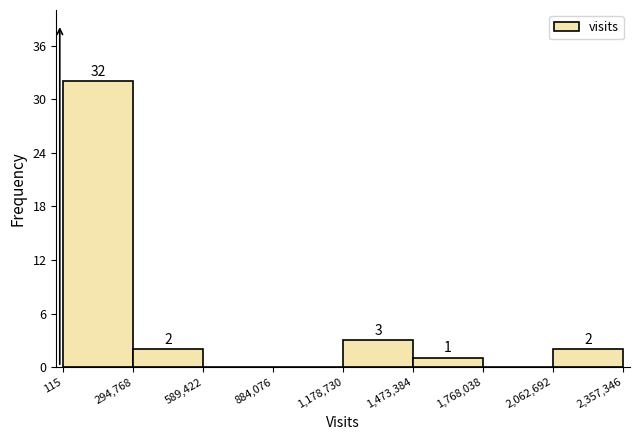

Over which range of the x-axis is the bar tallest?

115 to 294,768